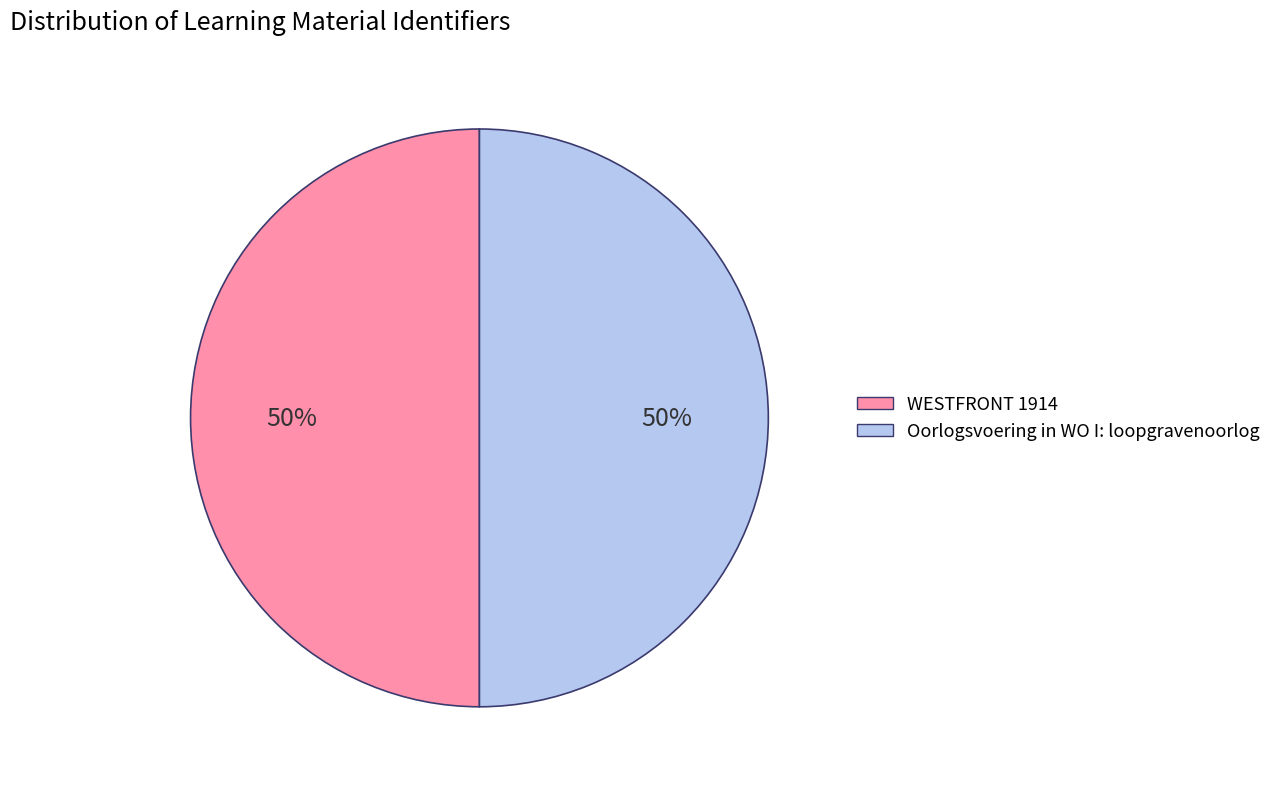

Approximately how many times larger is the value at WESTFRONT 1914 compared to Oorlogsvoering in WO I: loopgravenoorlog?

1.0